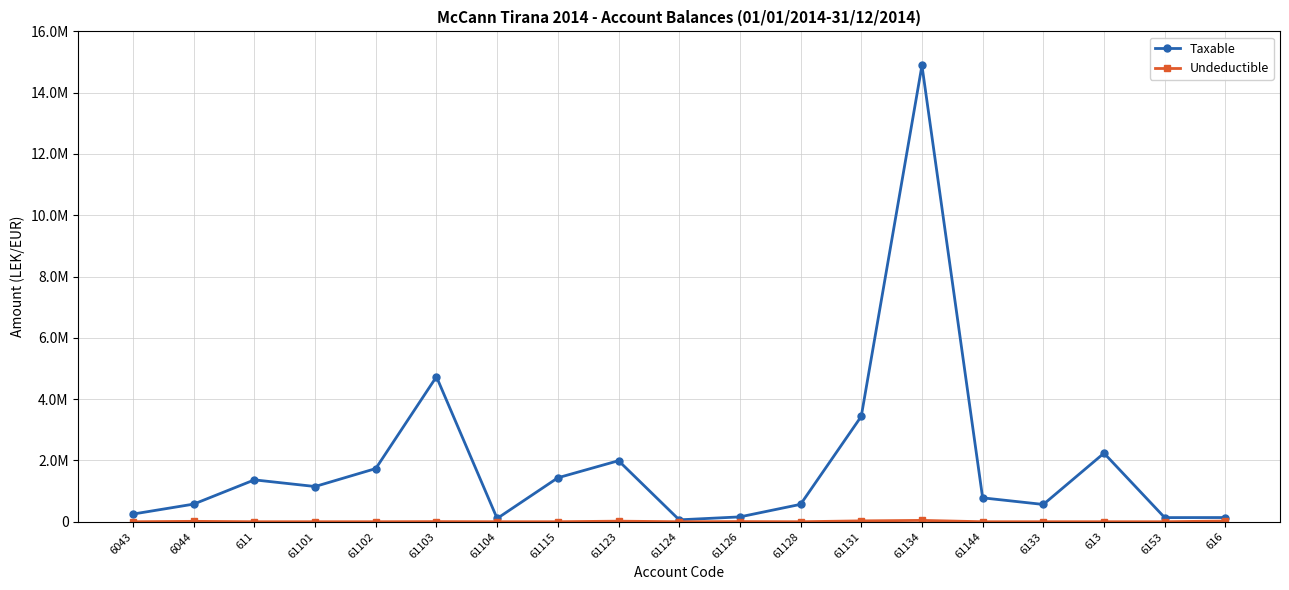

The value of Undeductible at 61131 is 28000.0. True or false?

True